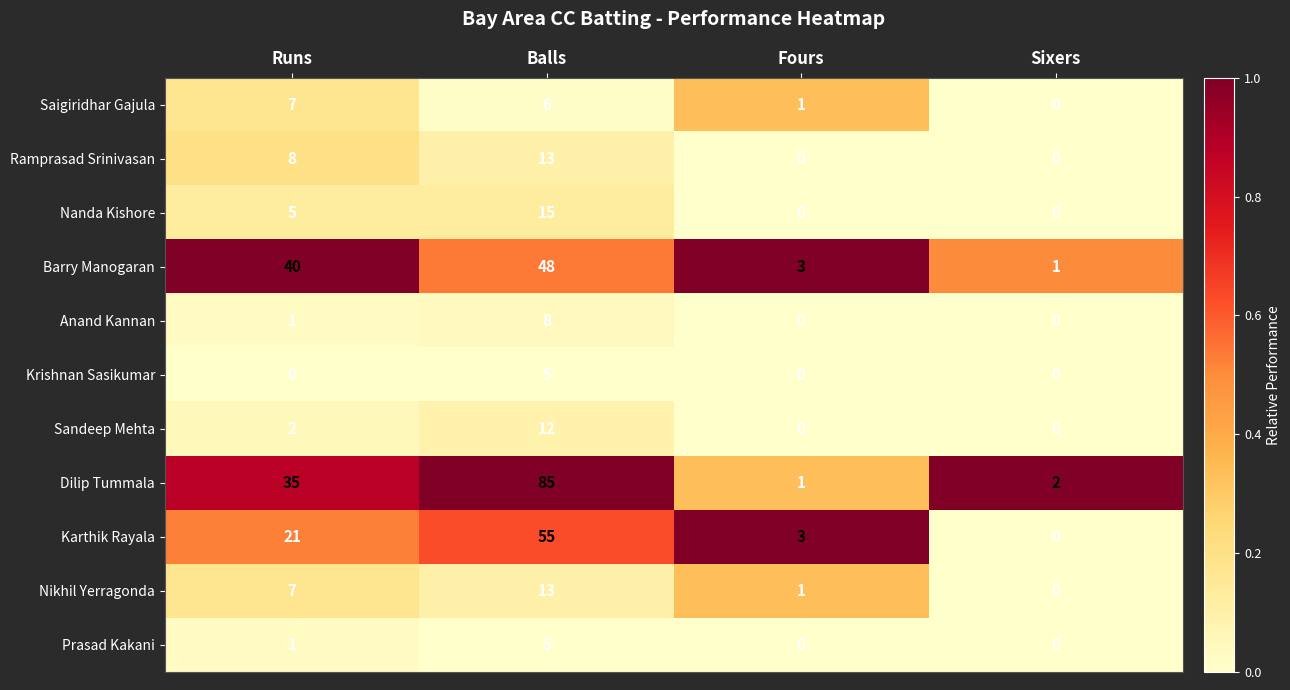

At which label is Barry Manogaran closest to 24?

Runs